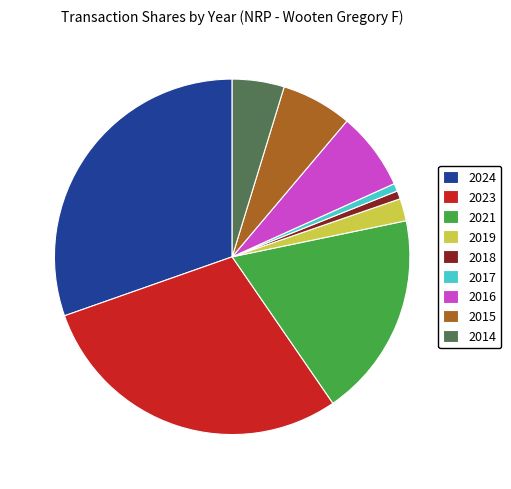

What is the largest slice in the pie chart?

2024